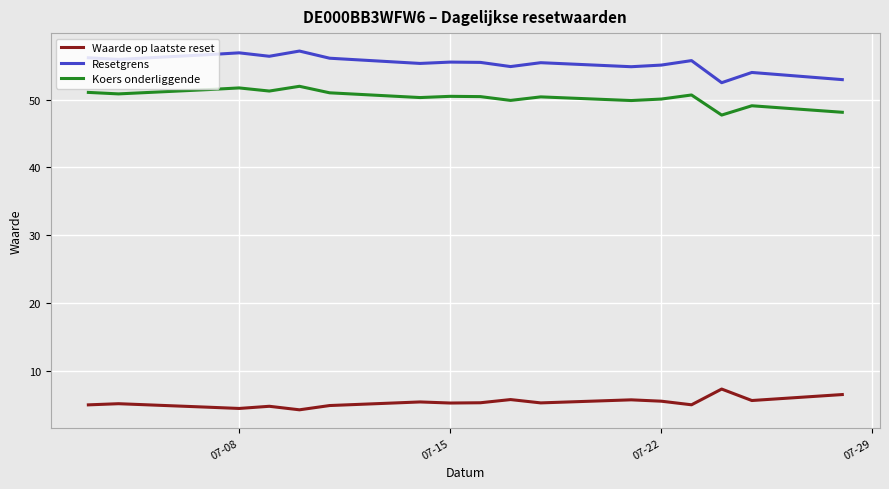

True or false: Waarde op laatste reset and Resetgrens cross at least once.

False